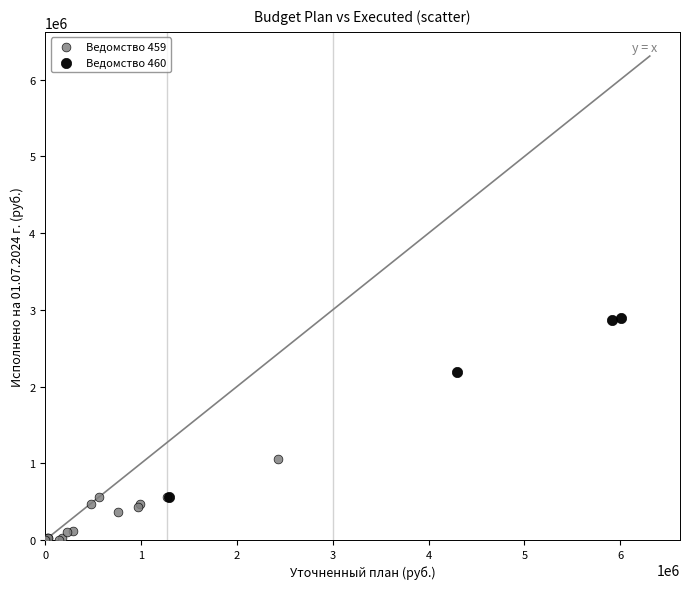

What are all the series names shown in the legend?

Ведомство 459, Ведомство 460